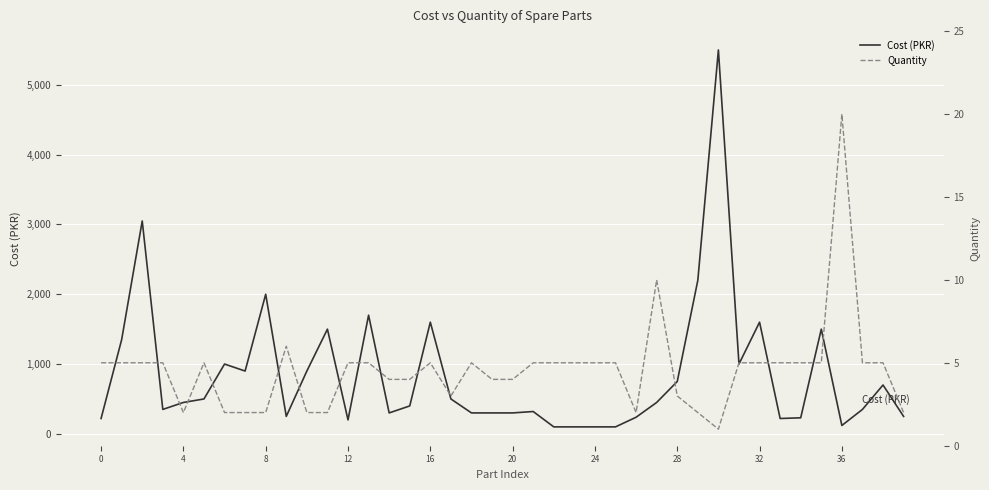

The value of Quantity at 22 is 5. True or false?

True